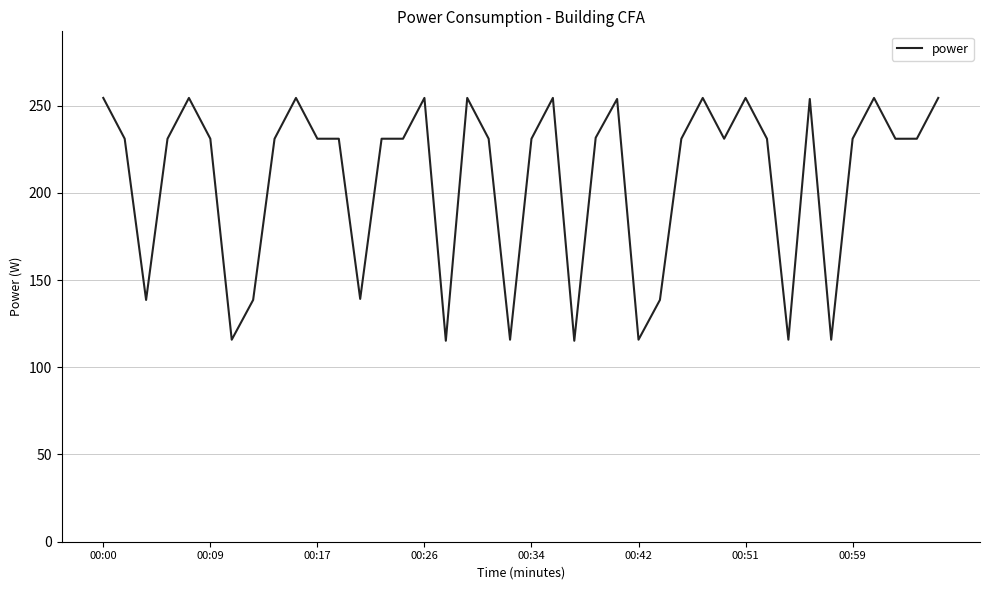

What is the smallest value displayed?

115.2